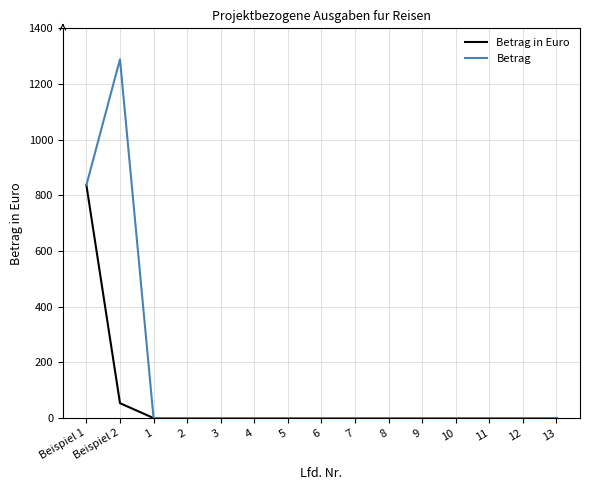

Reading left to right, transcribe all the data shown in this chart.

Betrag in Euro: 836.8	53.5	0.0	0.0	0.0	0.0	0.0	0.0	0.0	0.0	0.0	0.0	0.0	0.0	0.0
Betrag: 836.8	1289.0	0.0	0.0	0.0	0.0	0.0	0.0	0.0	0.0	0.0	0.0	0.0	0.0	0.0